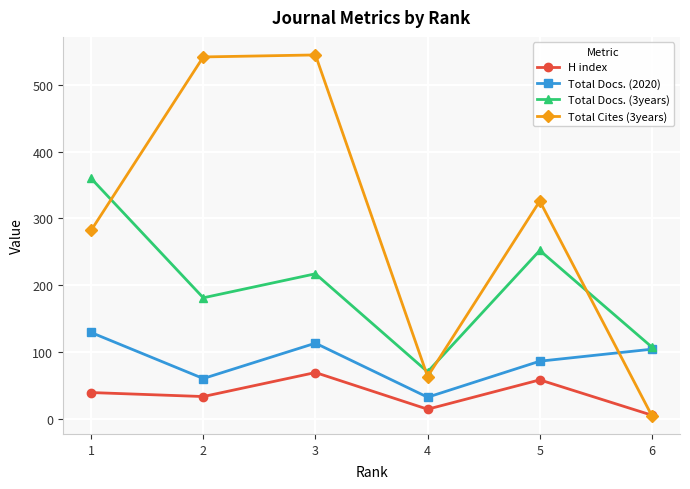

What is the value of the Total Cites (3years) point at the 5th from the left?

326